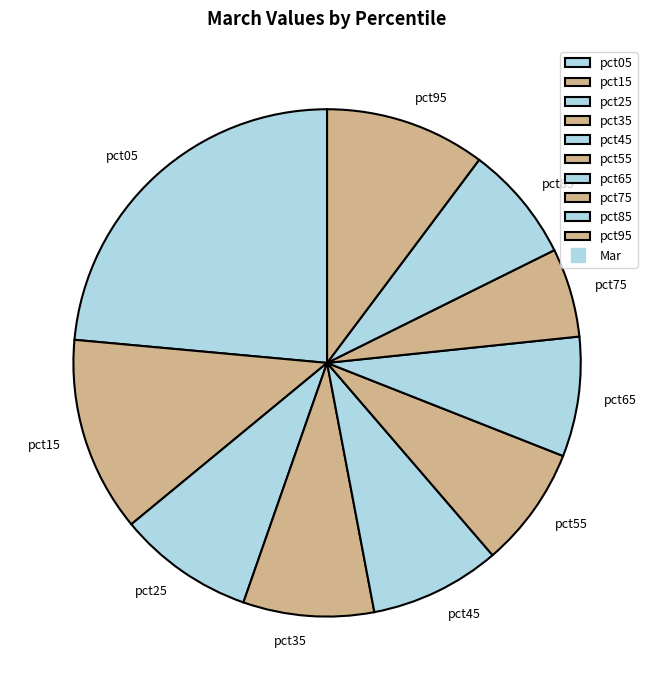

Is it true that pct85 is 7% of the pie?

True